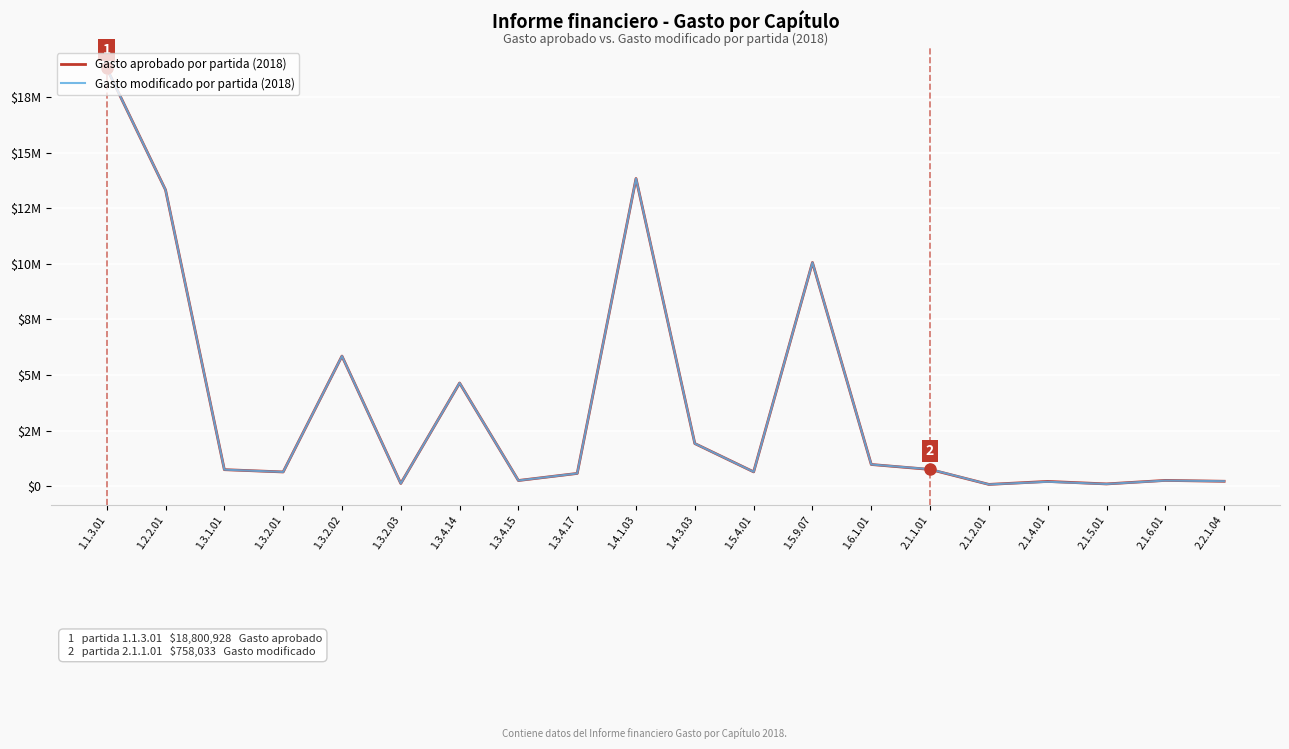

True or false: Gasto modificado por partida (2018) has a value of 18800928 at 1.1.3.01.

True